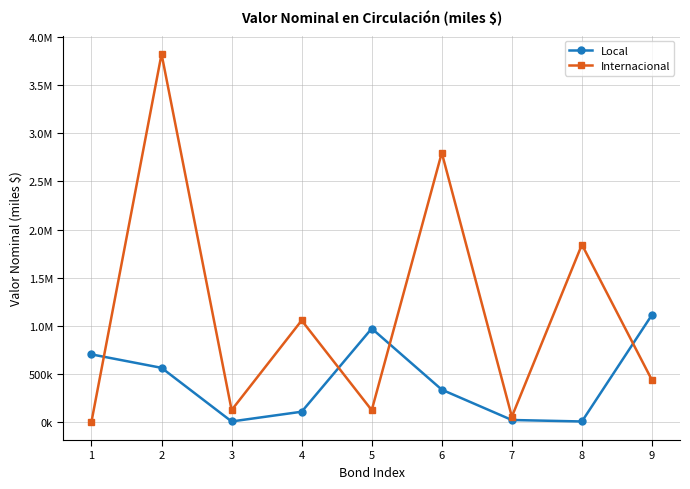

At which label is Internacional closest to 1913936?

8